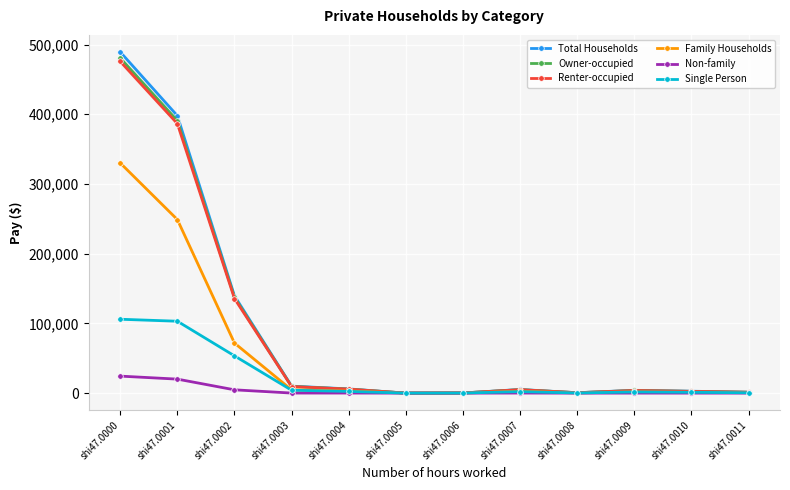

At which label does Renter-occupied first exceed 4940?

shi47.0000